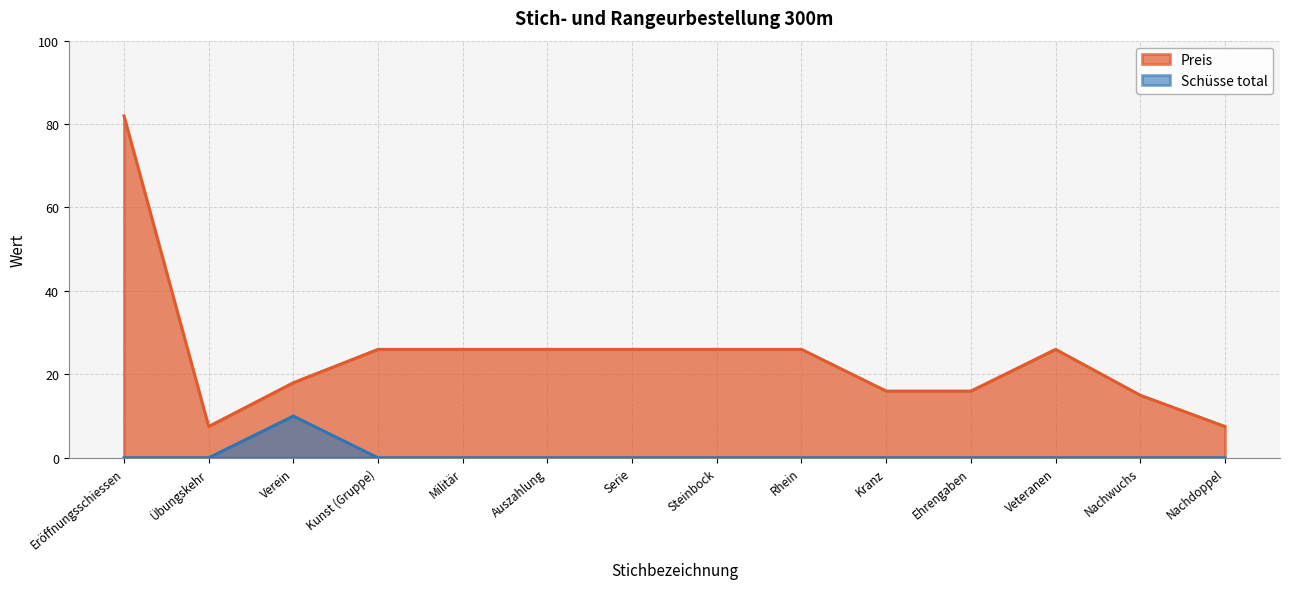

Is the value of Preis at Rhein greater than the value of Schüsse total at Kranz?

Yes